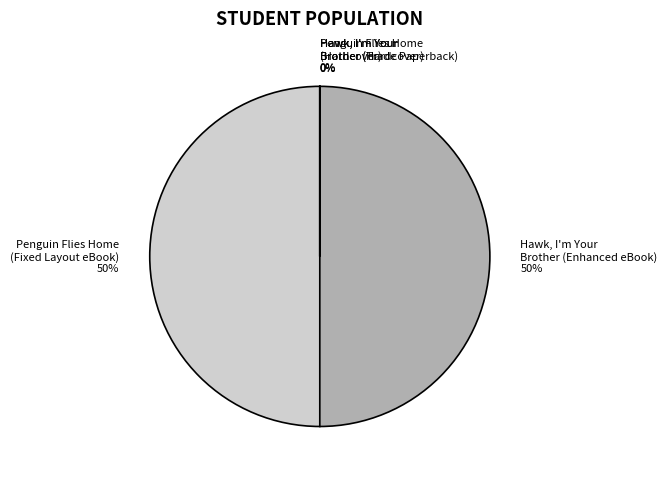

To the nearest percent, what portion does Hawk, I'm Your Brother (Enhanced eBook) represent?

50%